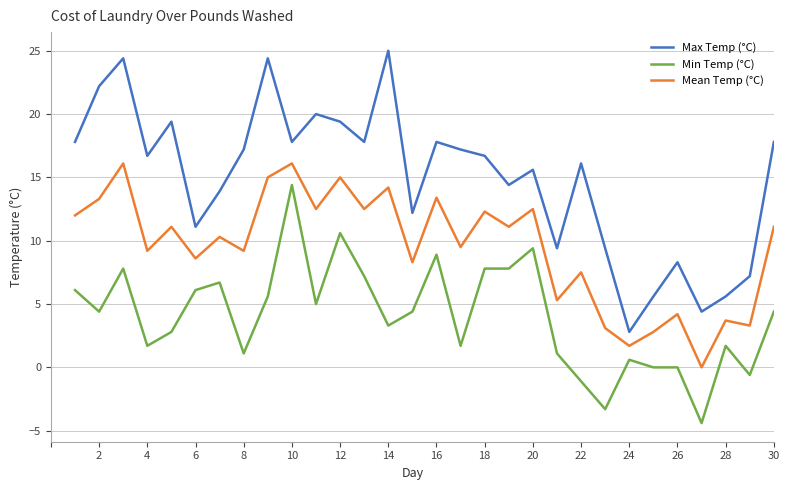

What is the sum of all Mean Temp (°C) values?

284.9